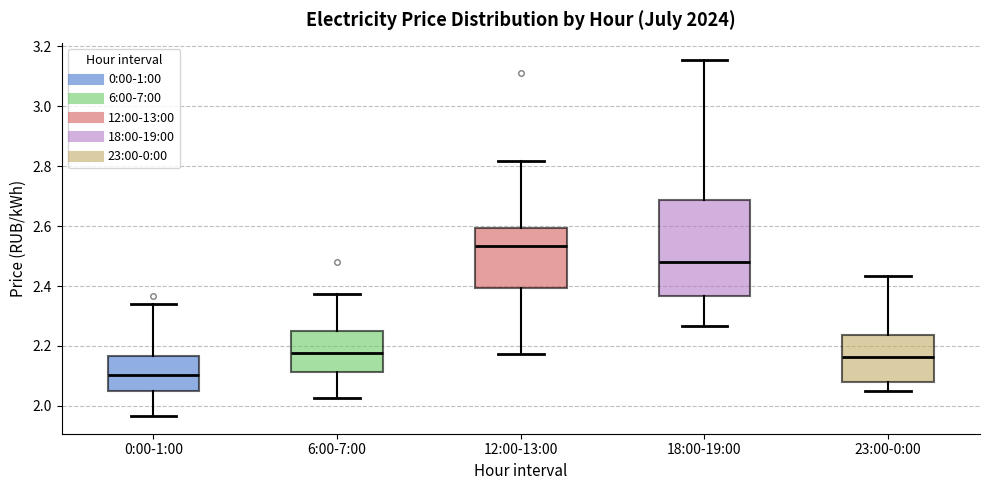

Reading left to right, read every box against the y-axis: the position of its median line, the range the box covers, and the ends of its whiskers. The values are not printed on the chart, so give them approximately, as read against the axis.

0:00-1:00: median 2.10, box 2.06 to 2.16, whiskers 1.96 to 2.34
6:00-7:00: median 2.18, box 2.12 to 2.24, whiskers 2.02 to 2.38
12:00-13:00: median 2.54, box 2.40 to 2.60, whiskers 2.18 to 2.82
18:00-19:00: median 2.48, box 2.36 to 2.68, whiskers 2.26 to 3.16
23:00-0:00: median 2.16, box 2.08 to 2.24, whiskers 2.04 to 2.44